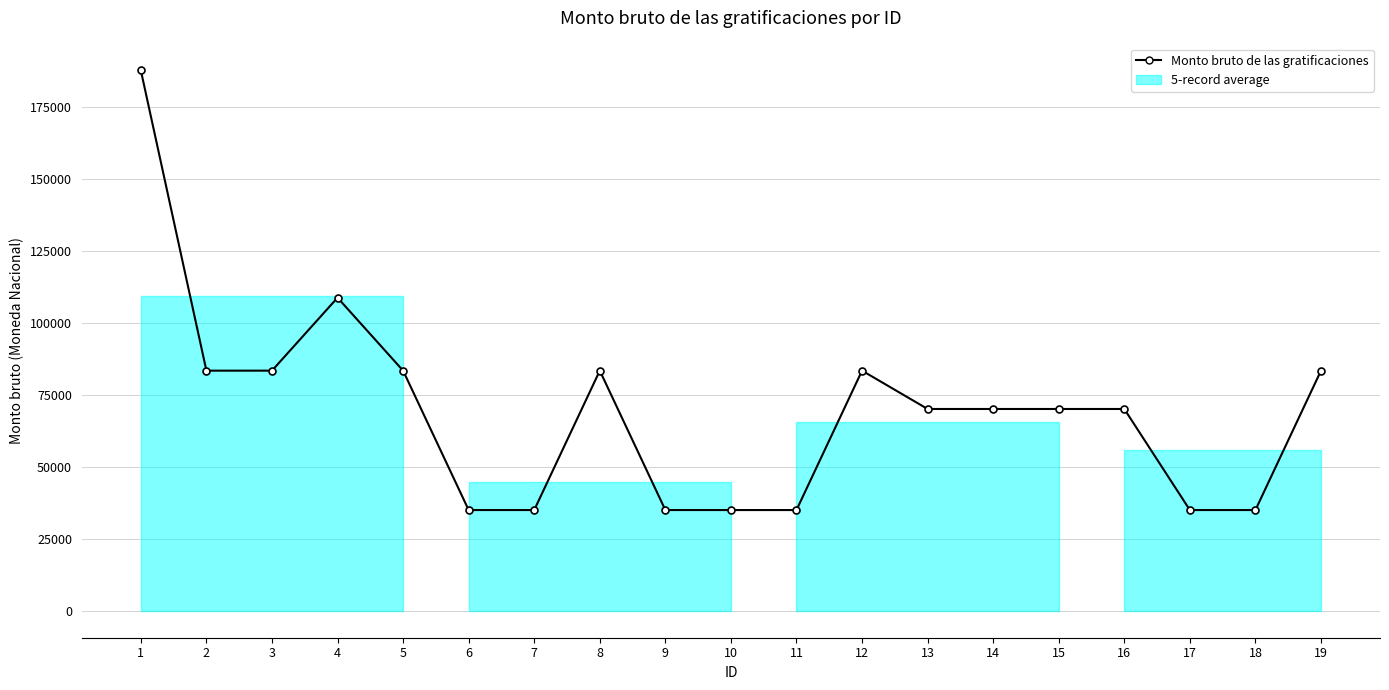

Count the number of values greater than 70044.

12